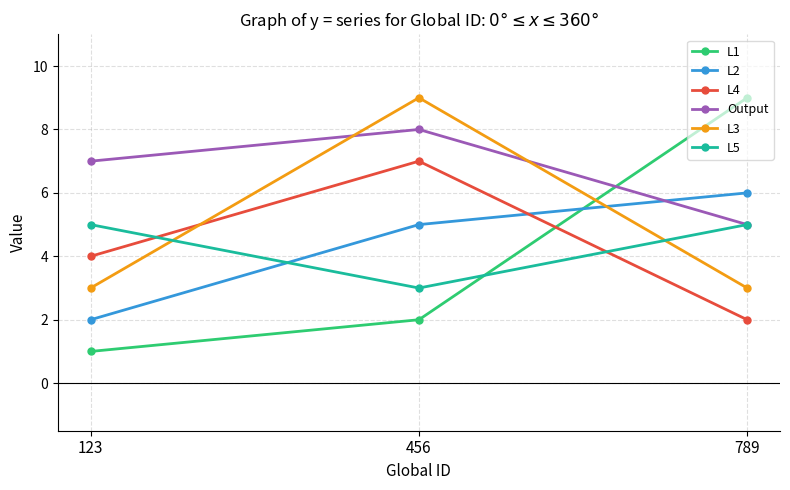

Which category has the highest value in the L1 series?

789